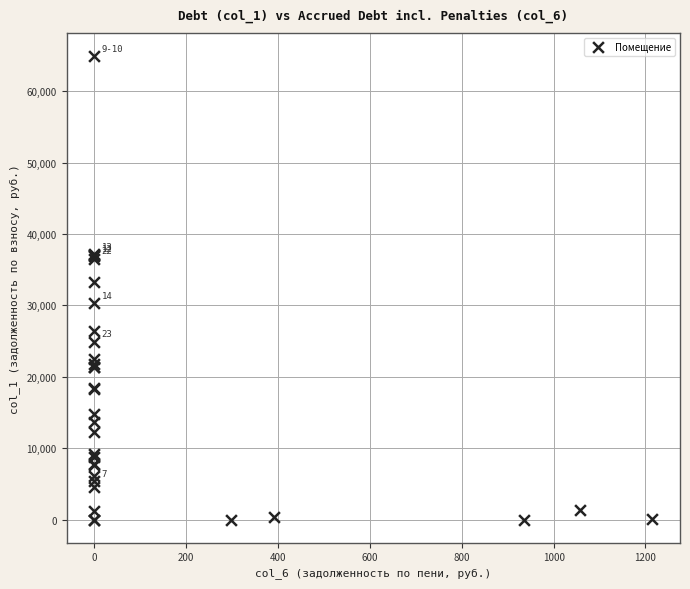

What Y value in the scatter plot is closest to 32453?

33309.1